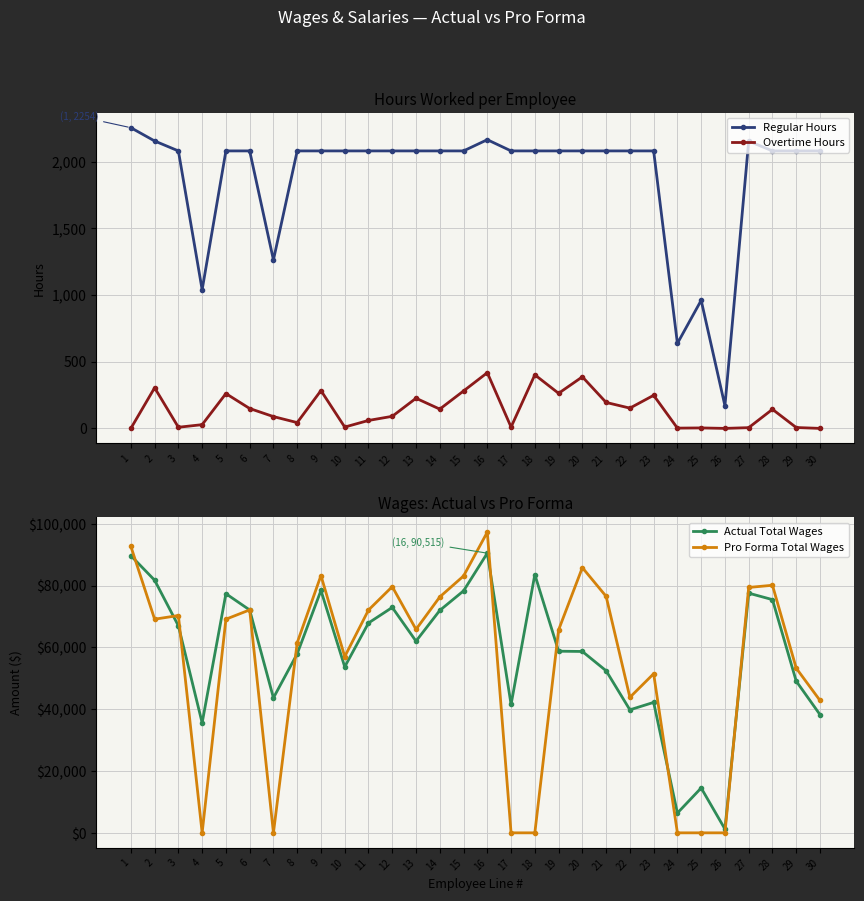

Which series has the largest total across all categories?

Actual Total Wages